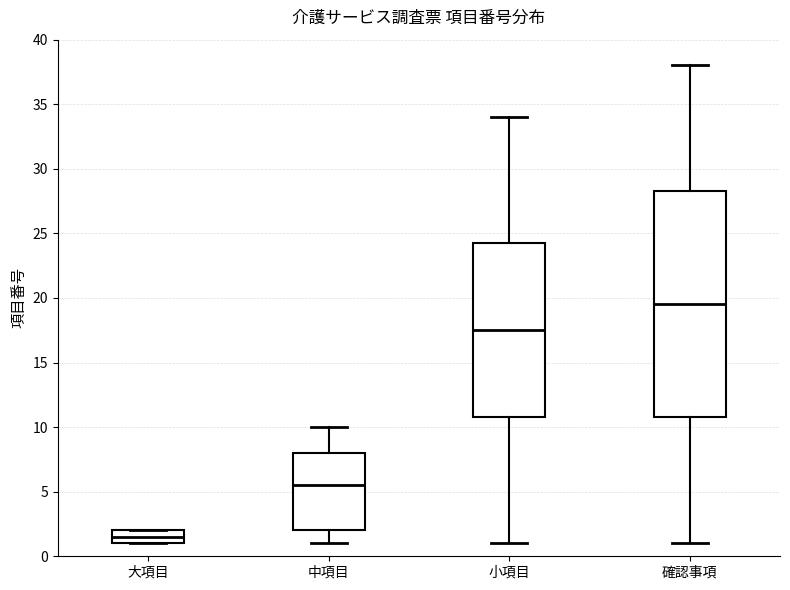

Where is the upper edge of the box for 大項目 on the y-axis? The values are not printed on the chart, so give them approximately, as read against the axis.

2.0